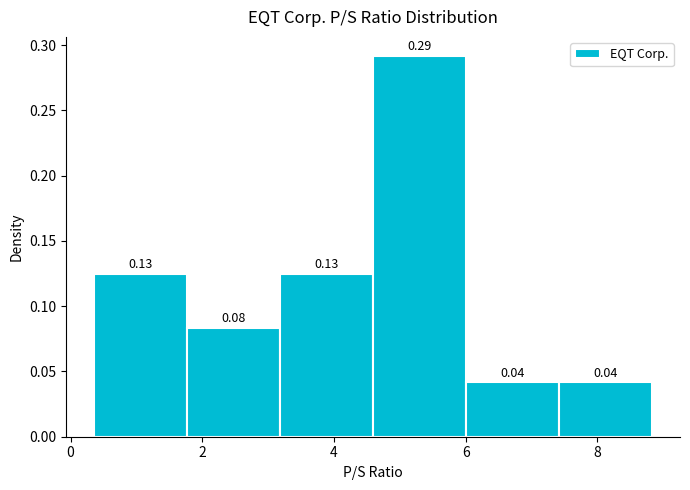

Over which range of the x-axis is the bar tallest?

4.6 to 6.0